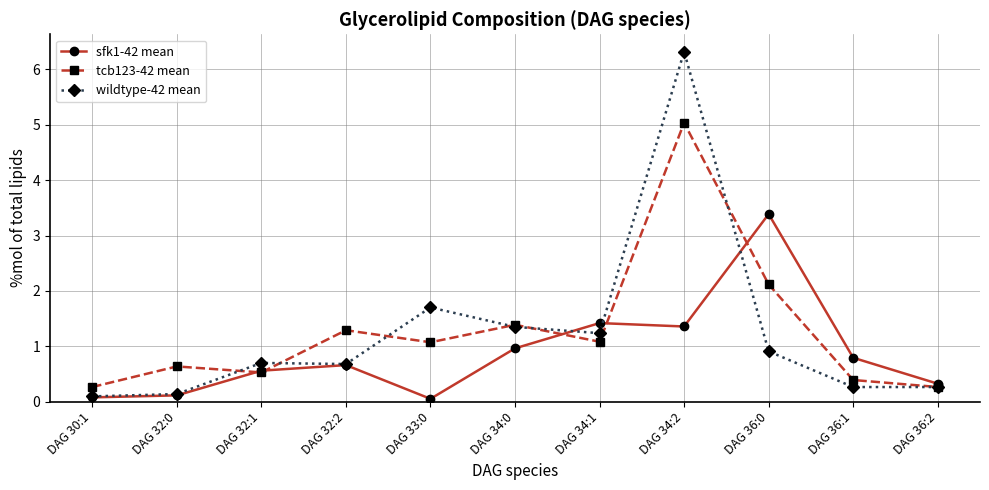

How many values in the tcb123-42 mean series exceed 1?

6